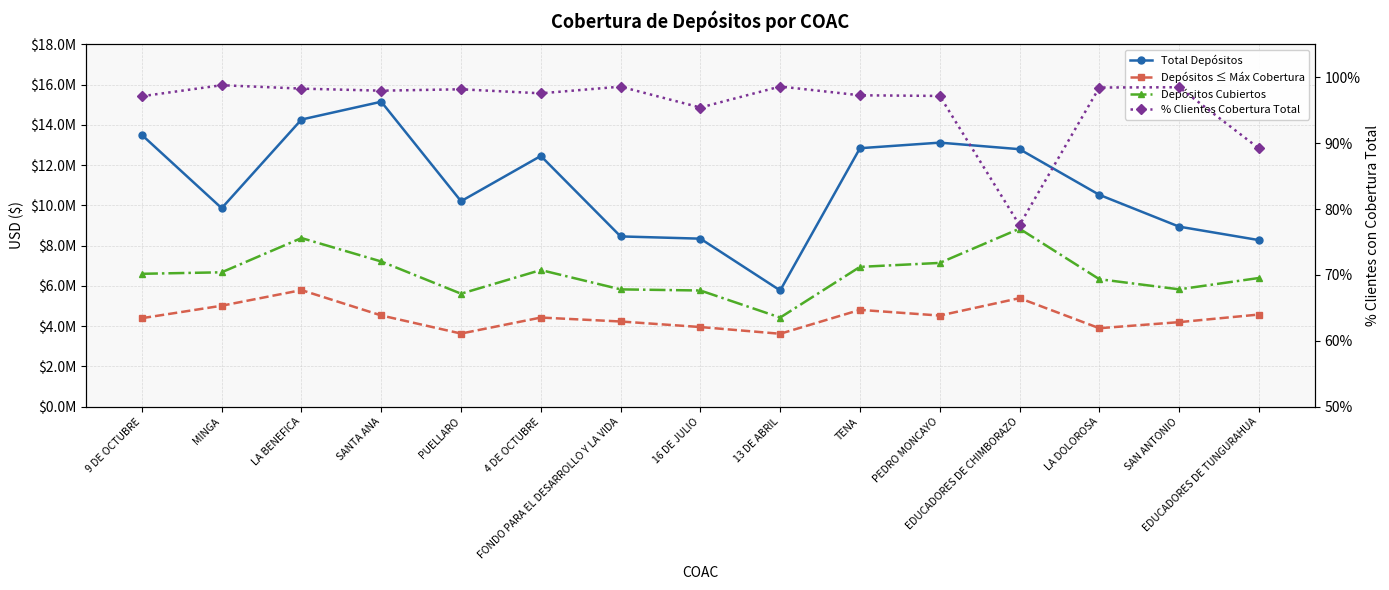

How many lines are shown in the chart?

4